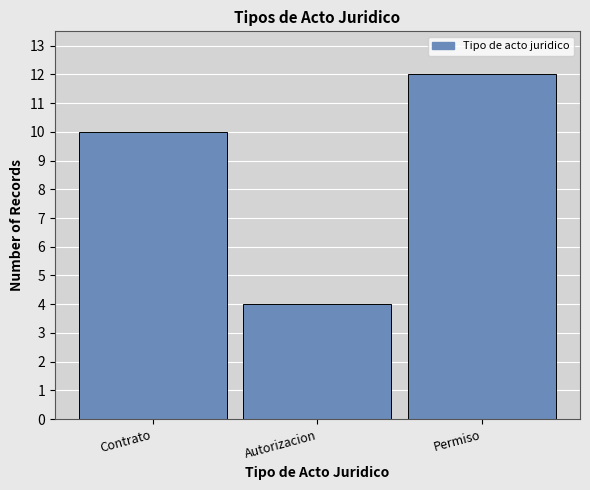

Reading left to right, list all the values displayed in this chart.

Contrato=10	Autorizacion=4	Permiso=12